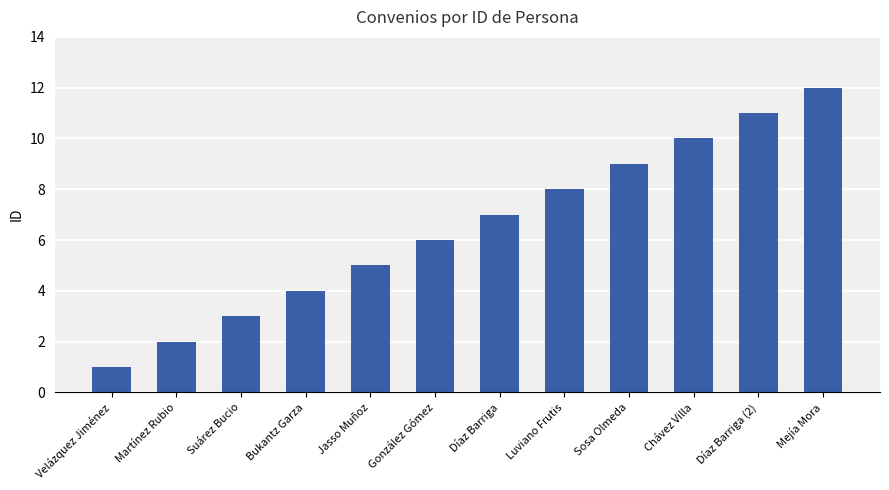

How many bars are there in total?

12